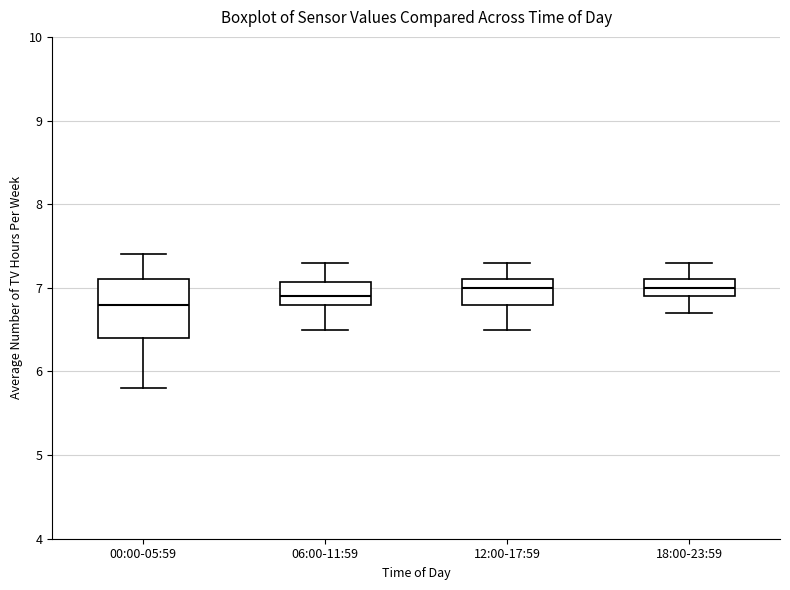

Reading left to right, transcribe this box plot: for each box, give where its median line is, the range the box spans, and where its two whiskers end, as read against the y-axis. The values are not printed on the chart, so give them approximately, as read against the axis.

00:00-05:59: median 6.8, box 6.4 to 7.1, whiskers 5.8 to 7.4
06:00-11:59: median 6.9, box 6.8 to 7.1, whiskers 6.5 to 7.3
12:00-17:59: median 7.0, box 6.8 to 7.1, whiskers 6.5 to 7.3
18:00-23:59: median 7.0, box 6.9 to 7.1, whiskers 6.7 to 7.3